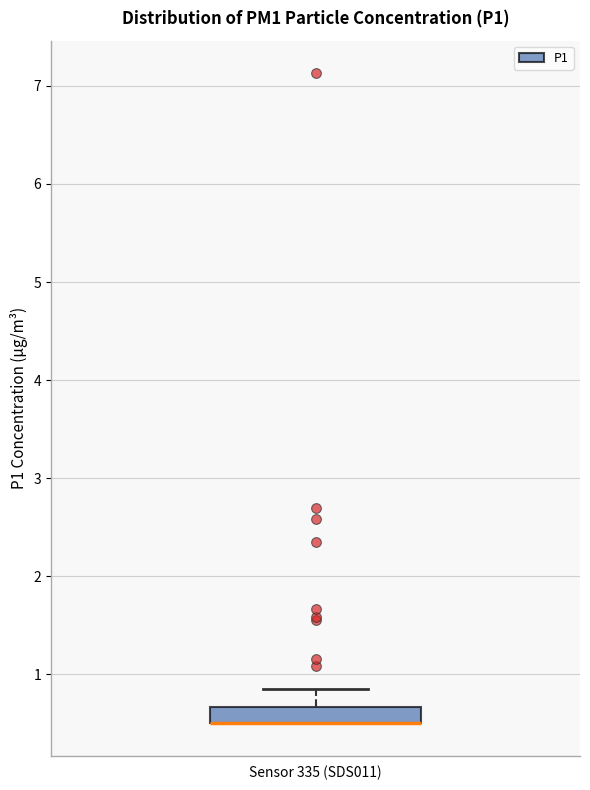

Transcribe this box plot: give where the median line is, the range the box spans, and where the two whiskers end, as read against the y-axis. The values are not printed on the chart, so give them approximately, as read against the axis.

median 0.5 (drawn on the box's lower edge), box 0.5 to 0.7, whiskers 0.5 to 0.9